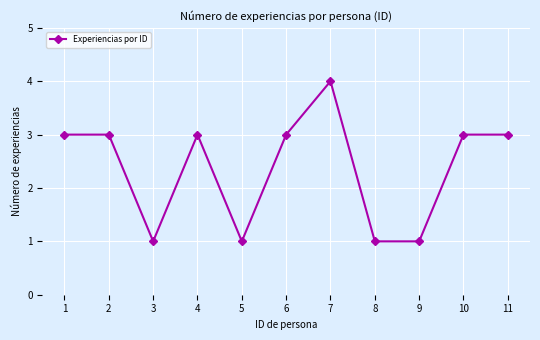

At which category does the data reach its first local valley?

3